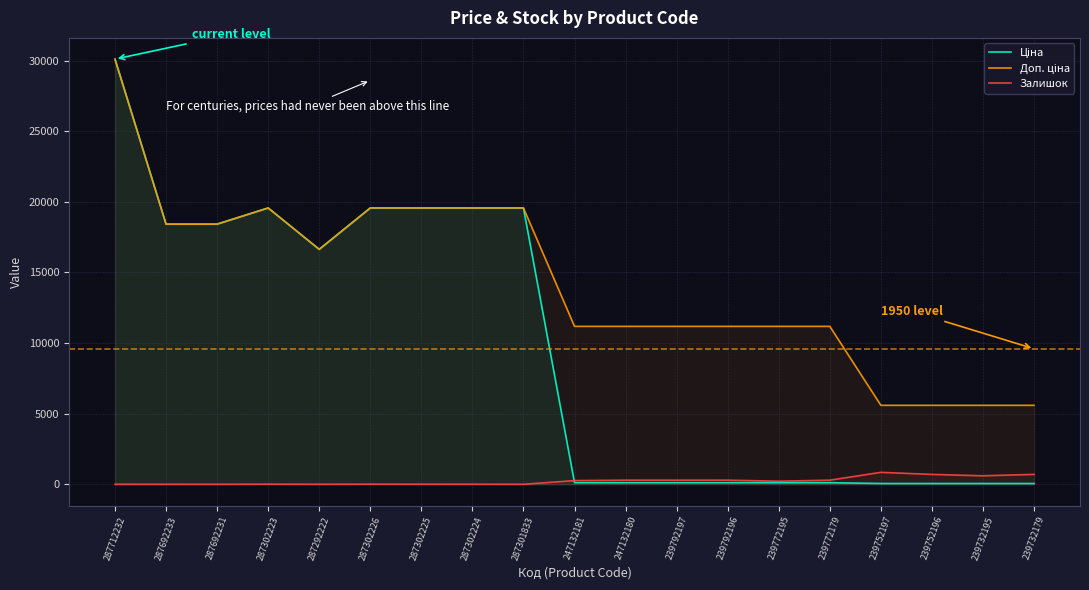

Between 239792197 and 239752196, which is larger?

239792197